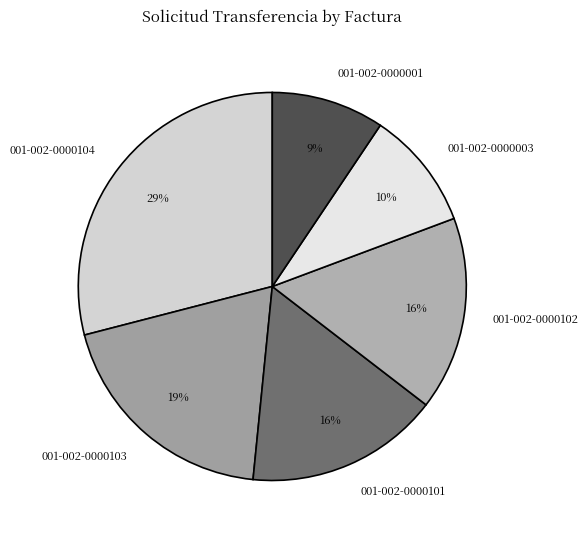

Does any single category account for the majority?

No